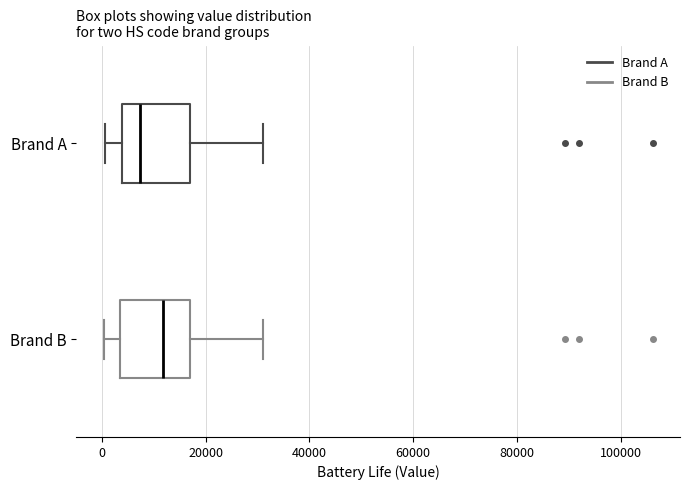

Where does the right whisker of the box for Brand A end on the x-axis? The values are not printed on the chart, so give them approximately, as read against the axis.

32000